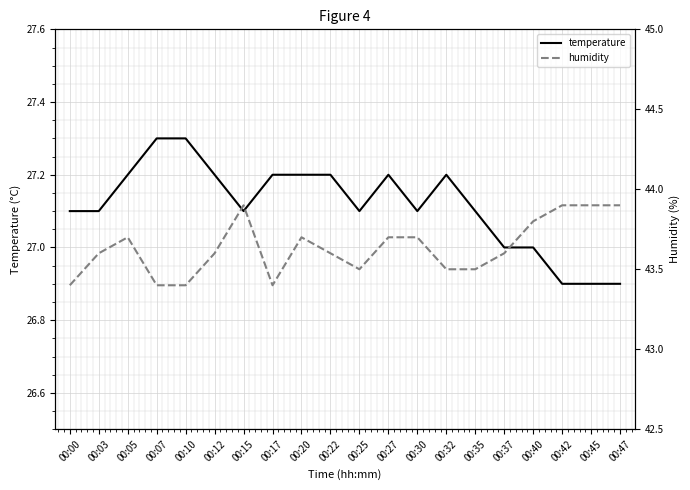

True or false: temperature and humidity cross at least once.

False